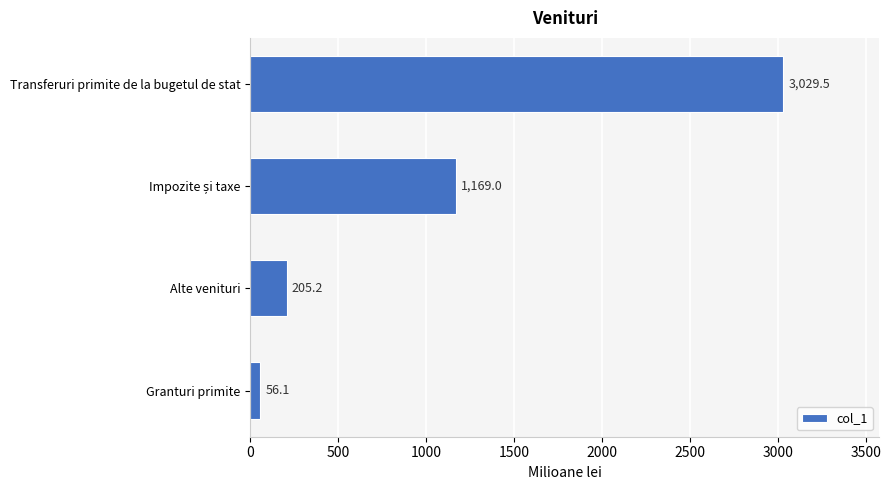

What is the smallest value displayed?

56.1